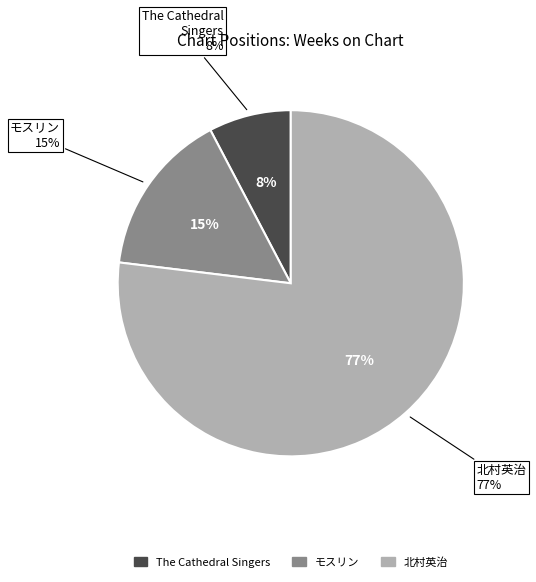

The モスリン slice represents 7% of the pie. True or false?

False